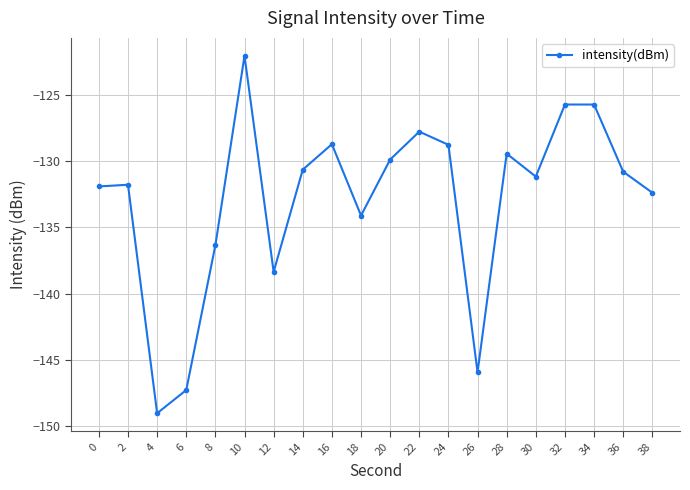

Is this an area chart (filled region under the line)?

No